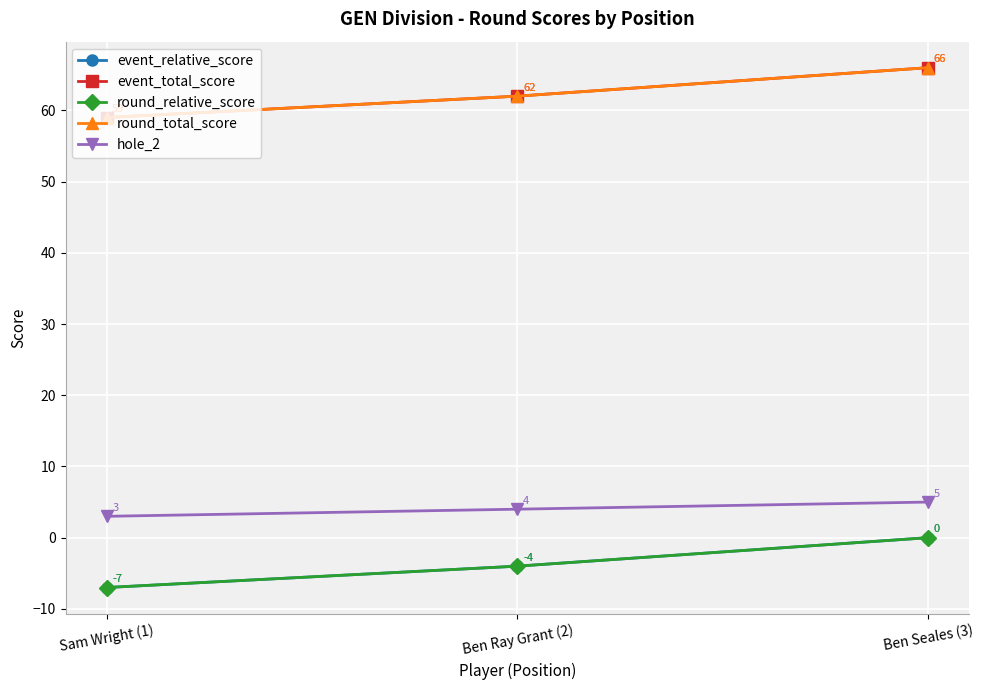

What is the spread (max minus min) of values at Sam Wright (1)?

66